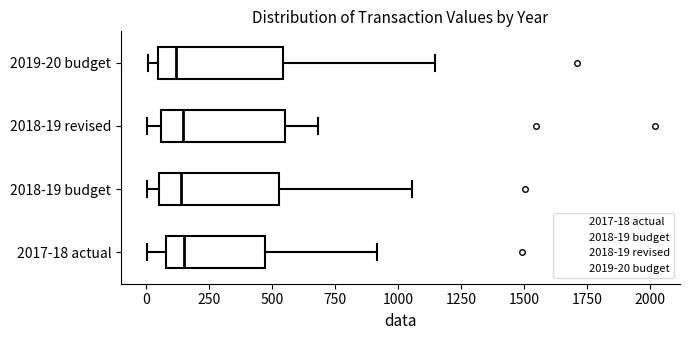

Where does the left whisker of the box for 2018-19 revised end on the x-axis? The values are not printed on the chart, so give them approximately, as read against the axis.

0